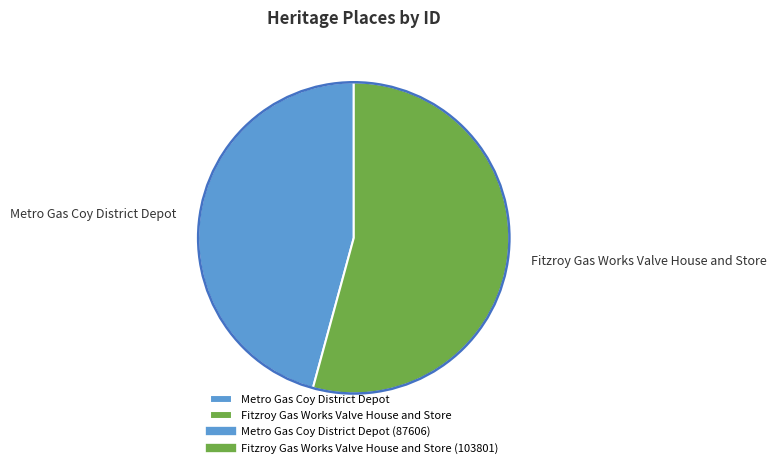

Is Metro Gas Coy District Depot the majority of the pie?

No